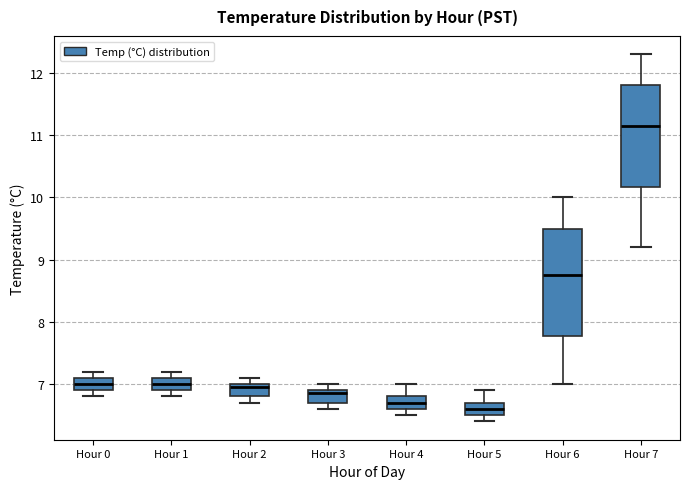

Reading left to right, read every box against the y-axis: the position of its median line, the range the box covers, and the ends of its whiskers. The values are not printed on the chart, so give them approximately, as read against the axis.

Hour 0: median 7.0, box 6.9 to 7.1, whiskers 6.8 to 7.2
Hour 1: median 7.0, box 6.9 to 7.1, whiskers 6.8 to 7.2
Hour 2: median 7.0 (just below the box's upper edge), box 6.8 to 7.0, whiskers 6.7 to 7.1
Hour 3: median 6.9 (just below the box's upper edge), box 6.7 to 6.9, whiskers 6.6 to 7.0
Hour 4: median 6.7, box 6.6 to 6.8, whiskers 6.5 to 7.0
Hour 5: median 6.6, box 6.5 to 6.7, whiskers 6.4 to 6.9
Hour 6: median 8.8, box 7.8 to 9.5, whiskers 7.0 to 10.0
Hour 7: median 11.2, box 10.2 to 11.8, whiskers 9.2 to 12.3